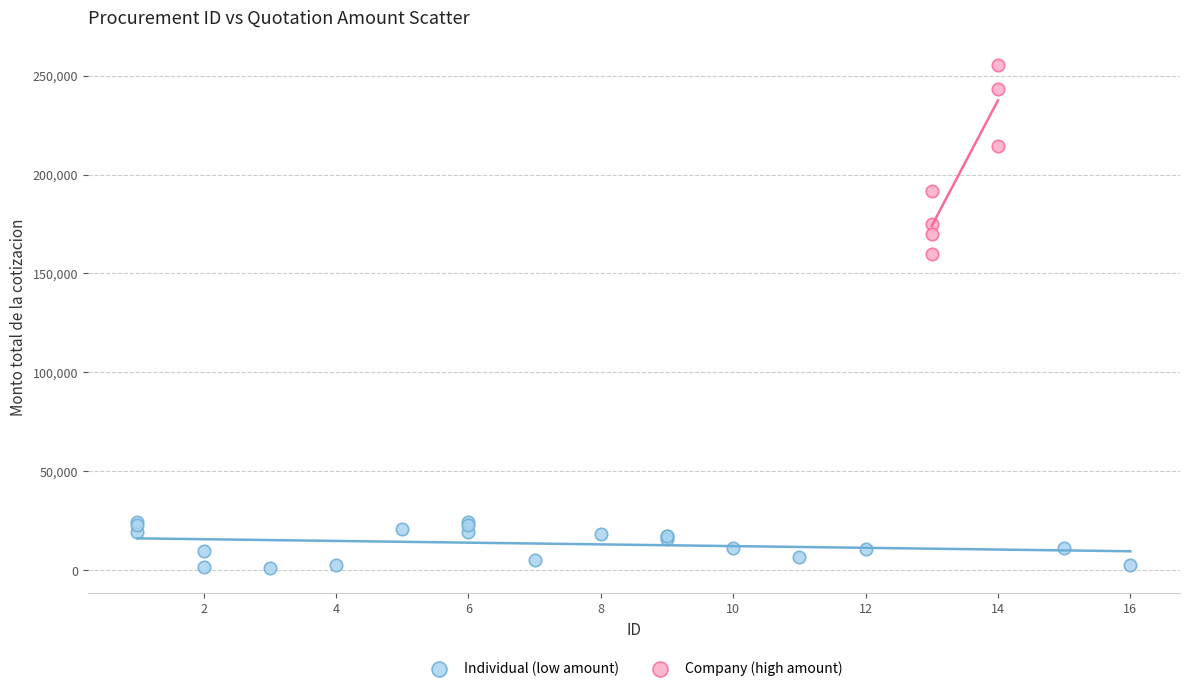

Which series contains the lowest Y value?

Individual (low amount)